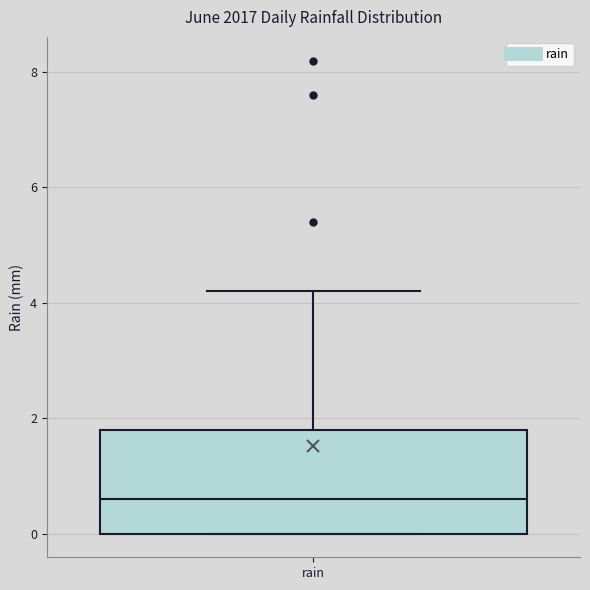

Read this box plot against the y-axis: the position of the median line, the range covered by the box, and the ends of both whiskers. The values are not printed on the chart, so give them approximately, as read against the axis.

median 0.6, box 0.0 to 1.8, whiskers 0.0 to 4.2